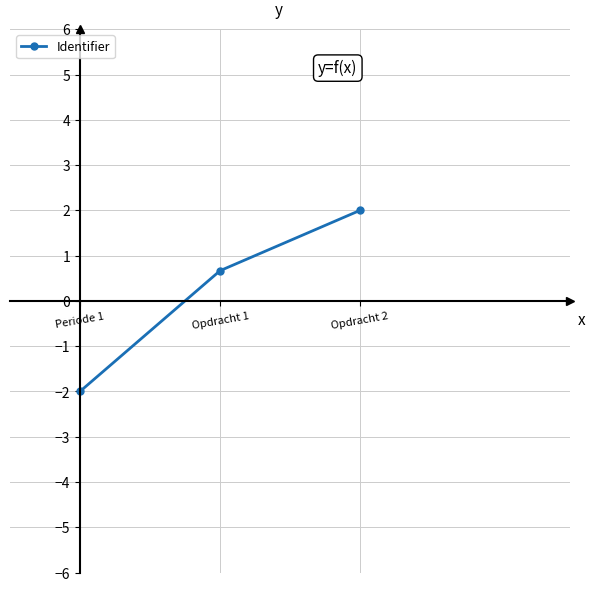

Reading left to right, transcribe all the data shown in this chart.

Periode 1=-2.0	Opdracht 1=0.7	Opdracht 2=2.0